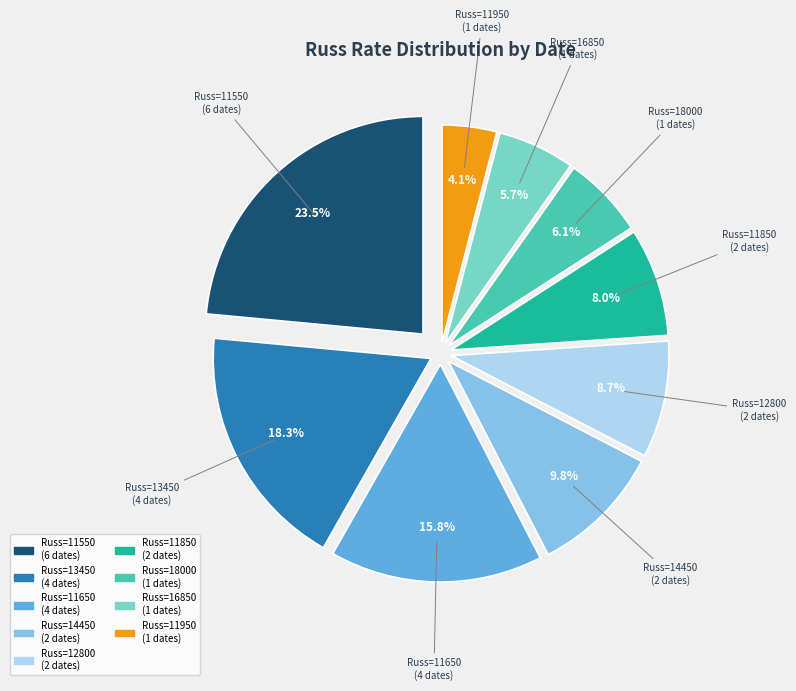

Is there any slice that represents more than half of the pie?

No